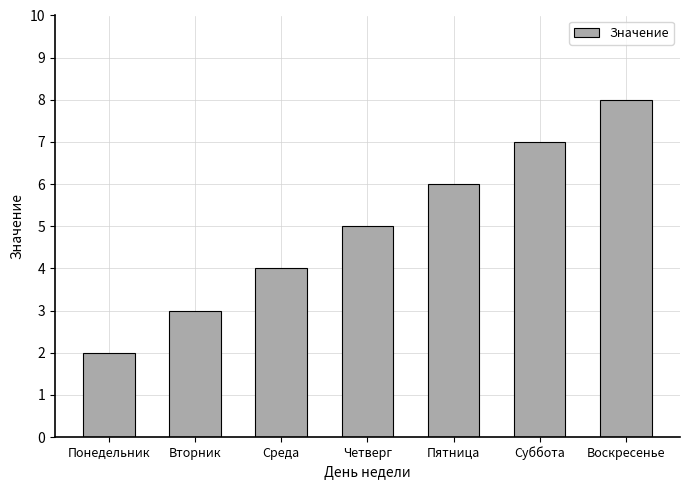

Read the value at Вторник.

3